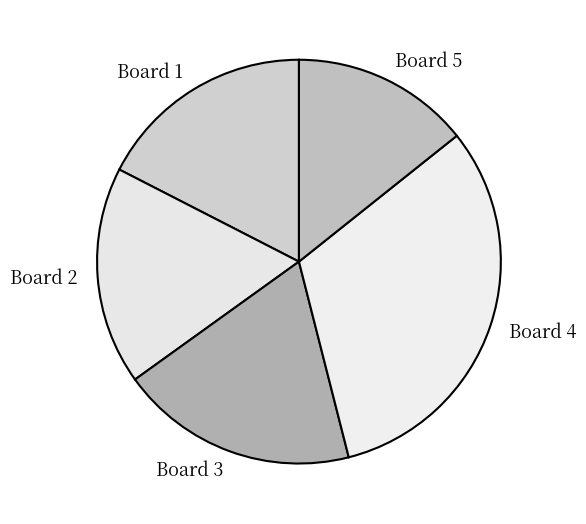

Which has a higher value, Board 2 or Board 3?

Board 3